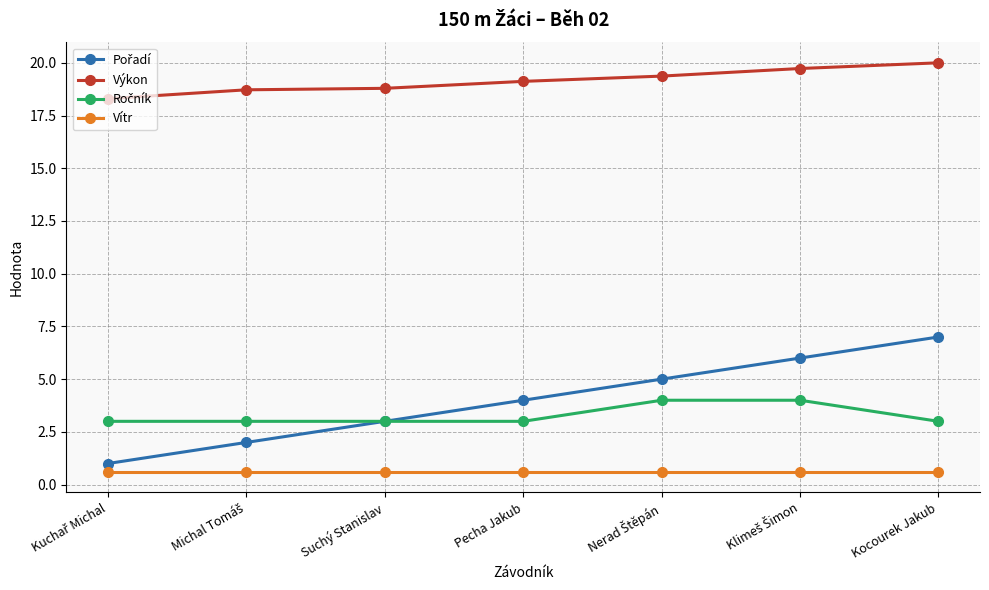

What is the value of the Výkon point at the 6th from the left?

19.7